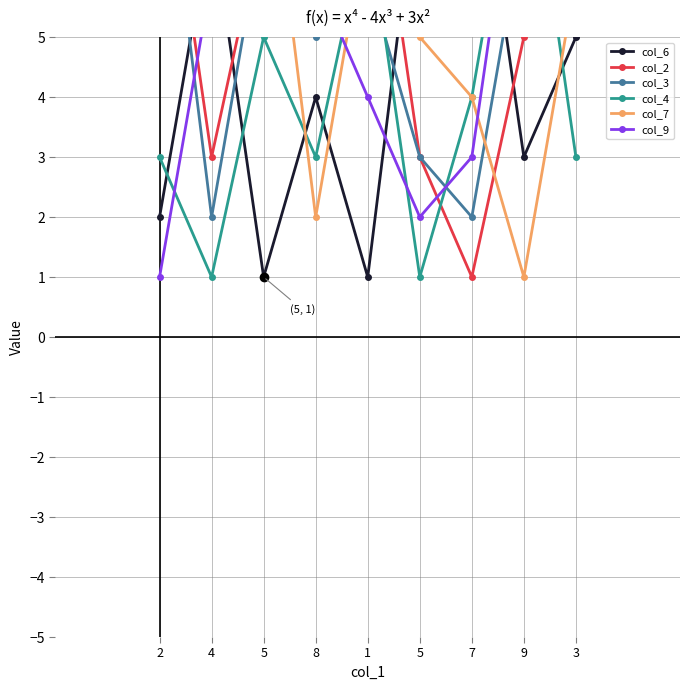

Where does the col_7 series first go above 6?

2